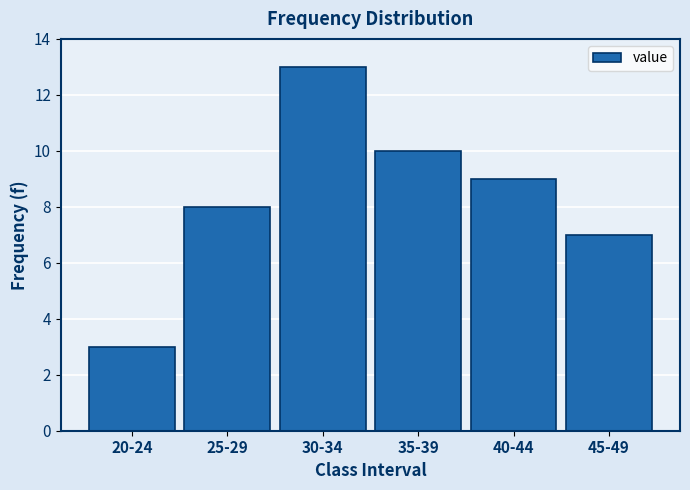

Reading left to right, extract all data points from this chart.

20-24=3	25-29=8	30-34=13	35-39=10	40-44=9	45-49=7